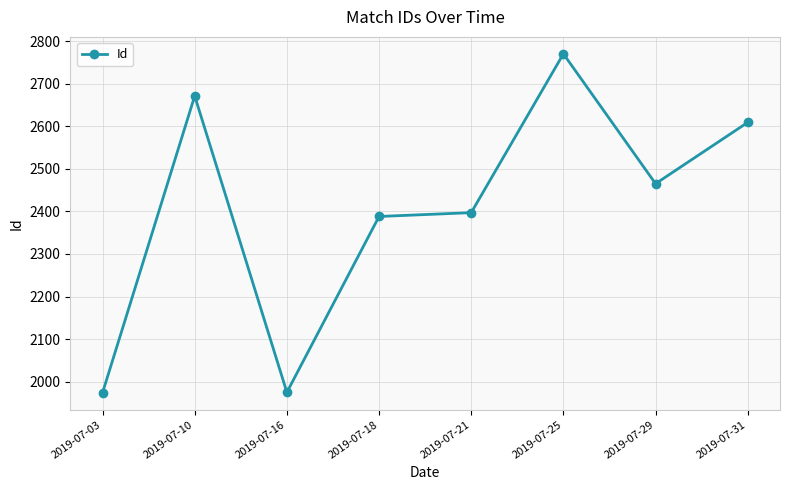

Does the chart display data point markers on the line(s)?

Yes